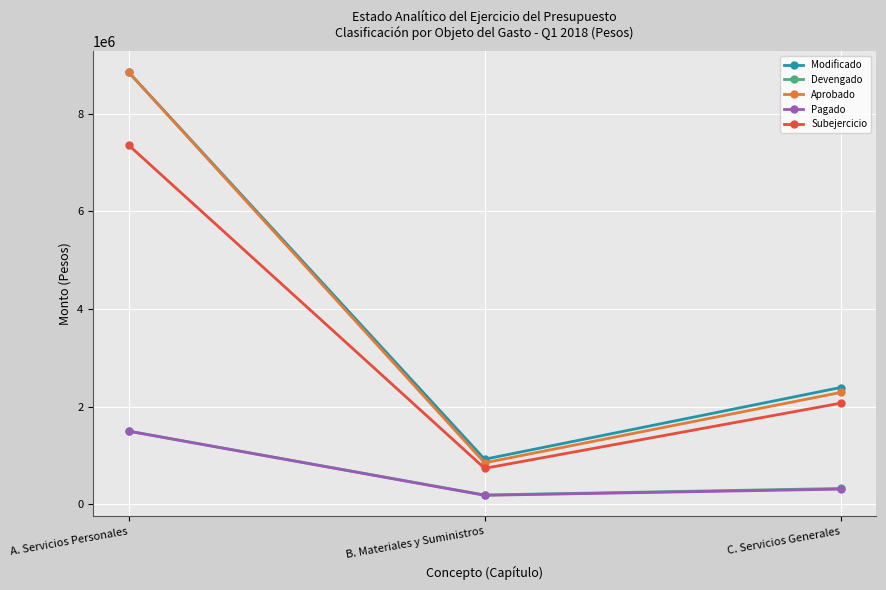

Which series has the largest range (max minus min)?

Aprobado